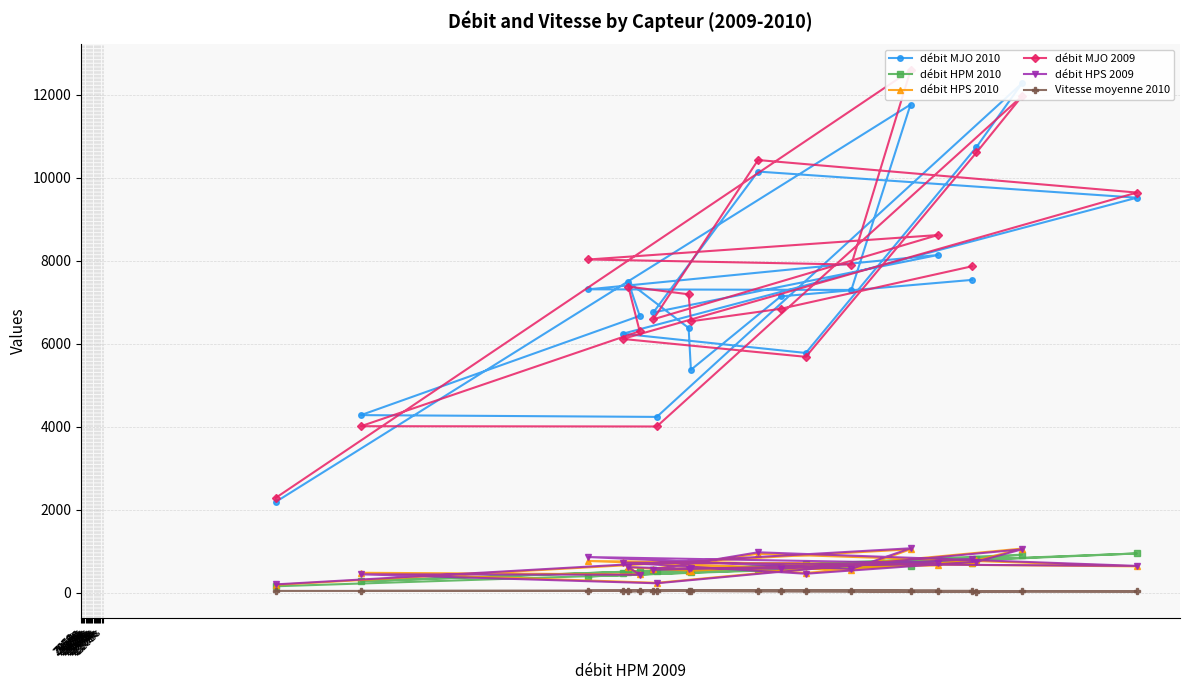

What is the maximum value for débit HPM 2010?

946.0